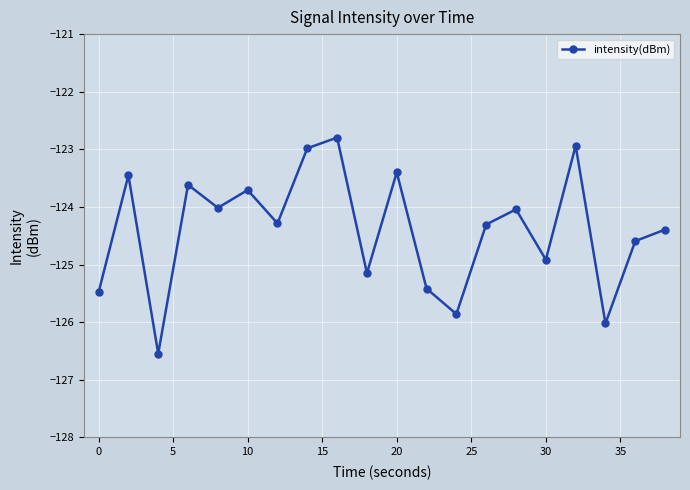

What is the value of the 15th point from the left?

-124.0